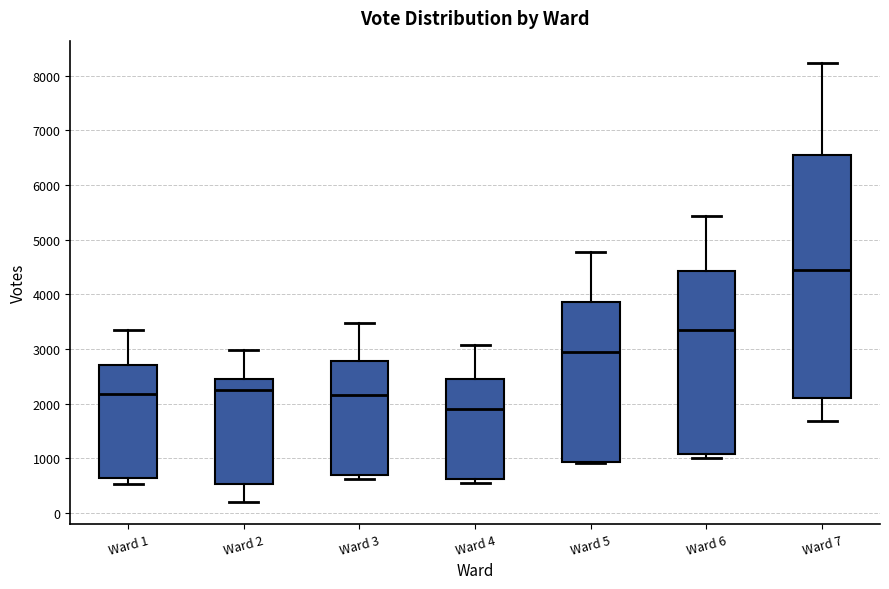

Comparing the boxes themselves (not the whiskers), which one is the tallest?

Ward 7